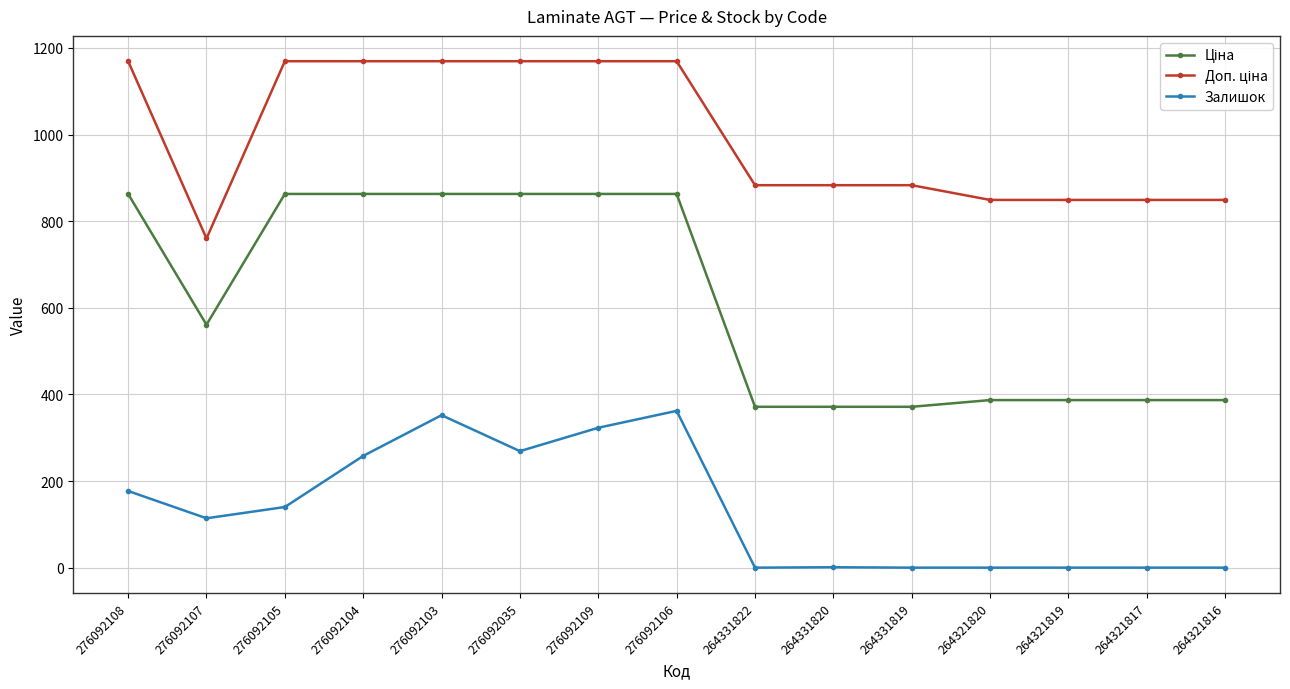

What position from the left is 264321819?

13